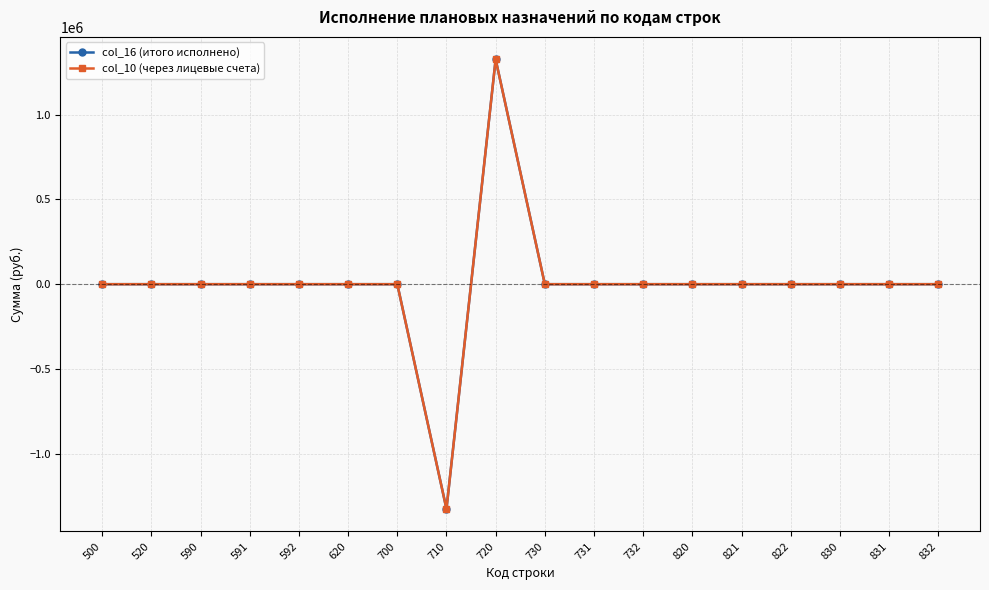

Does the chart have visible grid lines?

Yes